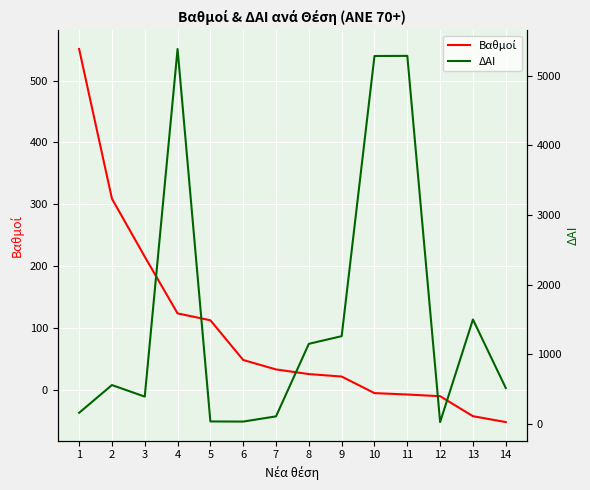

Is it true that ΔΑΙ equals 1498.0 at 13?

True